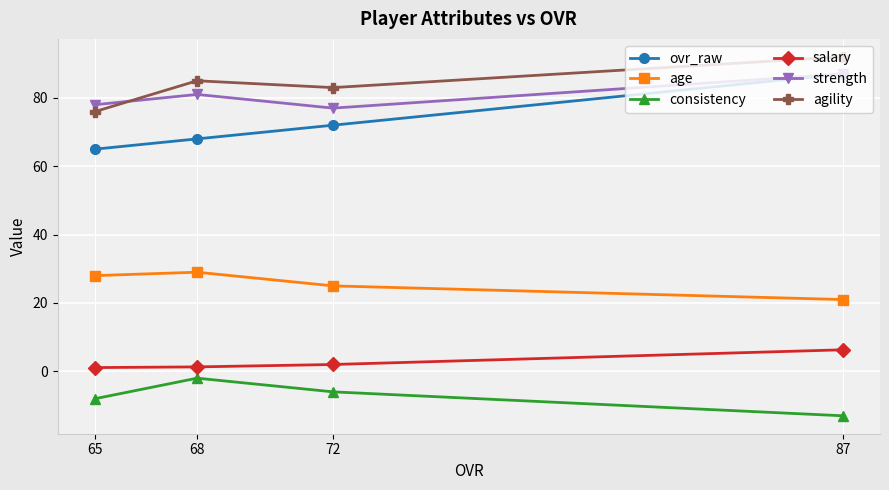

Which has a higher value, 87 or 68?

87